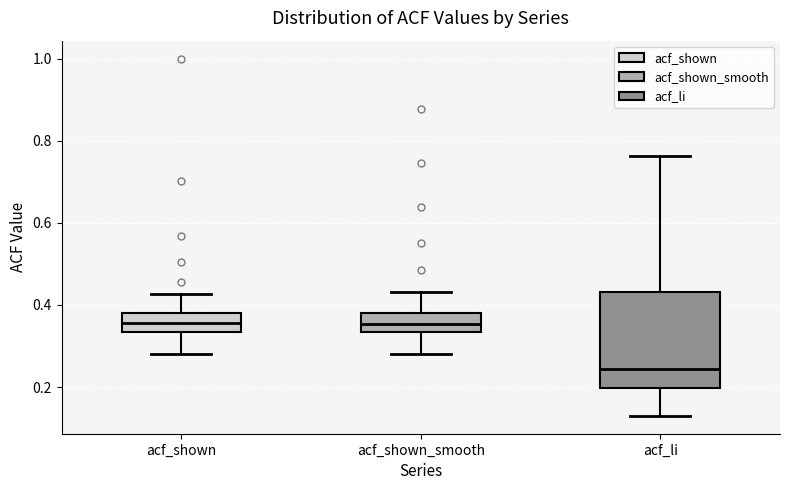

Reading left to right, read every box against the y-axis: the position of its median line, the range the box covers, and the ends of its whiskers. The values are not printed on the chart, so give them approximately, as read against the axis.

acf_shown: median 0.36, box 0.34 to 0.38, whiskers 0.28 to 0.42
acf_shown_smooth: median 0.36, box 0.34 to 0.38, whiskers 0.28 to 0.44
acf_li: median 0.24, box 0.20 to 0.44, whiskers 0.14 to 0.76